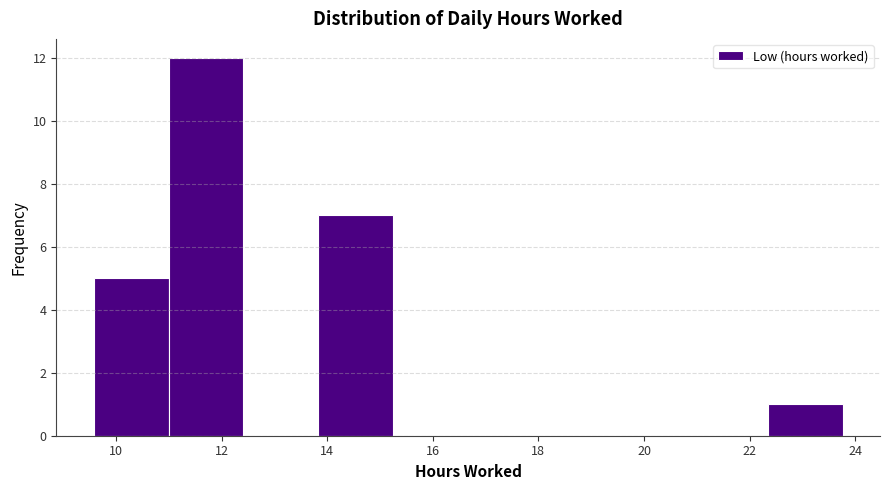

Reading left to right, list every bar in this chart as the range it spans on the x-axis followed by its height. Neither the bar edges nor the heights are printed on the chart, so give them approximately, as read against the axes.

9.6 to 11.0: 5
11.0 to 12.4: 12
12.4 to 13.8: 0
13.8 to 15.2: 7
15.2 to 16.6: 0
16.6 to 18.0: 0
18.0 to 19.6: 0
19.6 to 21.0: 0
21.0 to 22.4: 0
22.4 to 23.8: 1